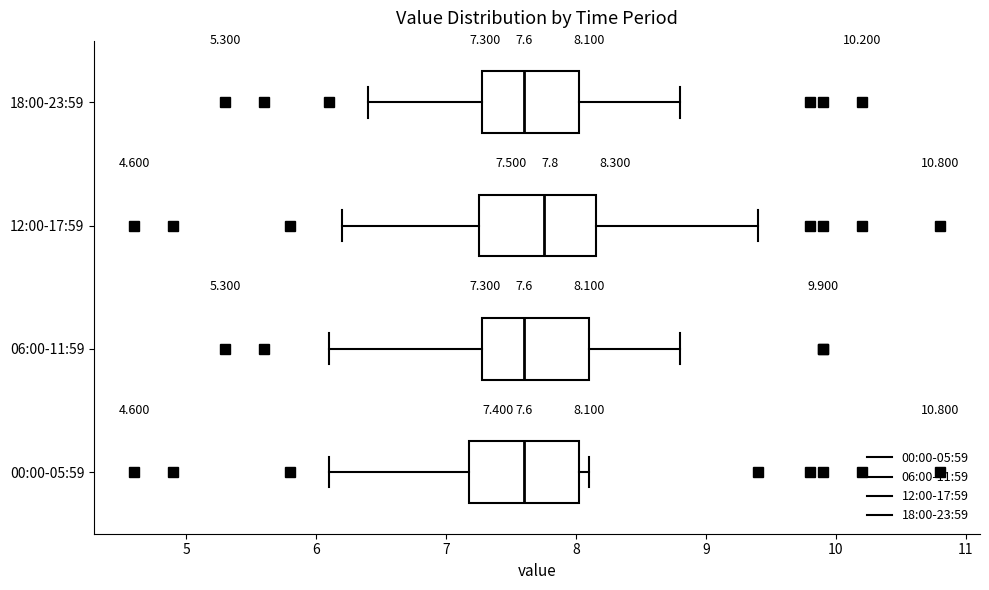

Which box has the furthest to the right median line?

12:00-17:59